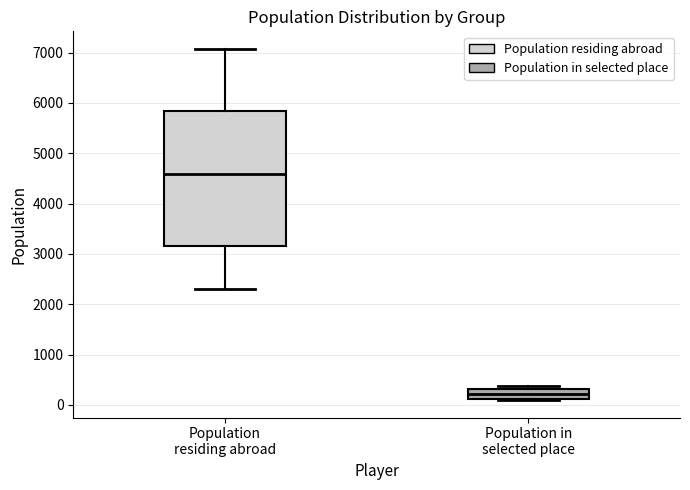

Where does the median line of the box for Population in selected place sit on the y-axis? The values are not printed on the chart, so give them approximately, as read against the axis.

200